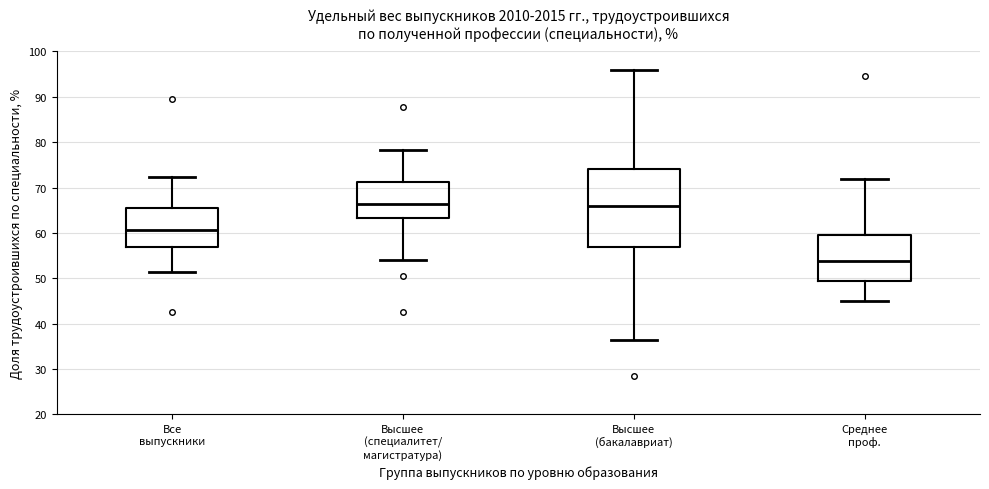

Reading left to right, read every box against the y-axis: the position of its median line, the range the box covers, and the ends of its whiskers. The values are not printed on the chart, so give them approximately, as read against the axis.

Все выпускники: median 61, box 57 to 65, whiskers 51 to 72
Высшее (специалитет/ магистратура): median 66, box 63 to 71, whiskers 54 to 78
Высшее (бакалавриат): median 66, box 57 to 74, whiskers 36 to 96
Среднее проф.: median 54, box 49 to 60, whiskers 45 to 72